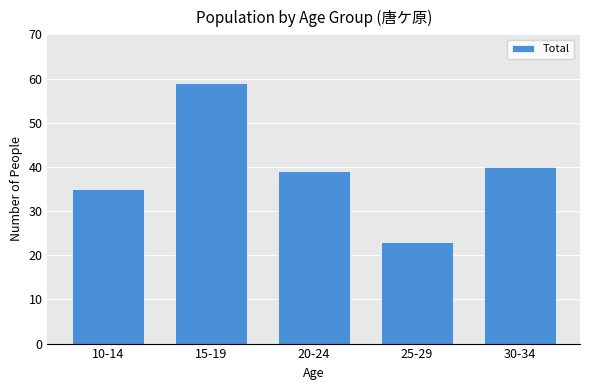

Reading right to left, transcribe all the data shown in this chart.

30-34=40	25-29=23	20-24=39	15-19=59	10-14=35